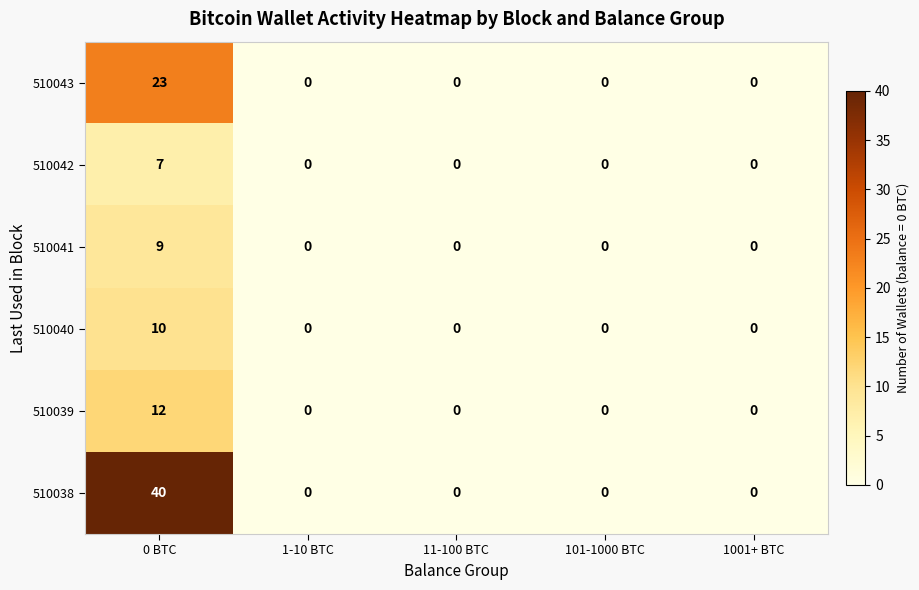

What is the maximum value shown in the chart?

40